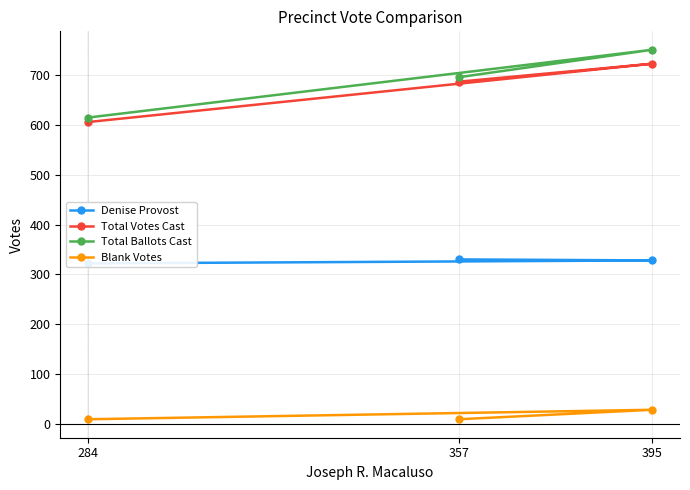

How many data points in Total Votes Cast are above 687?

1